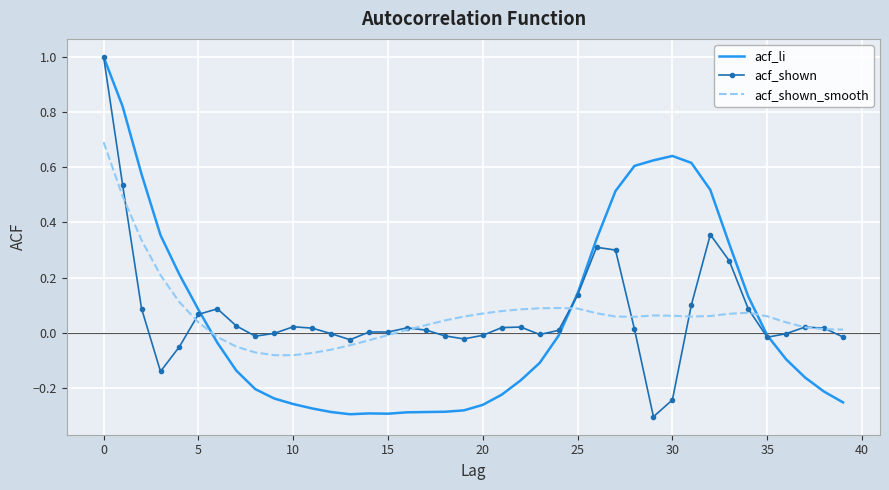

What is the greatest value displayed?

1.0